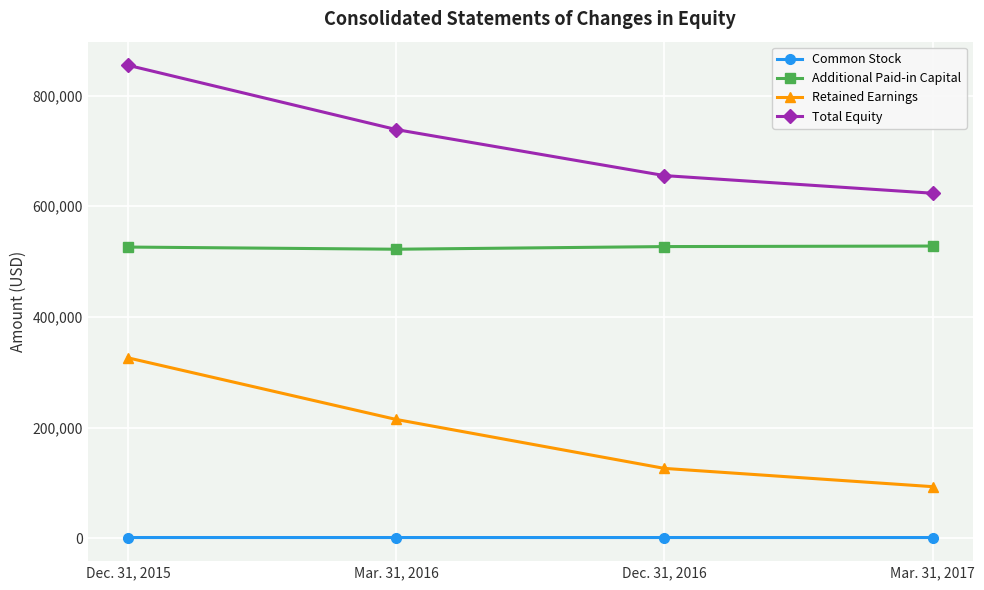

List the labels in order of Retained Earnings value, largest first.

Dec. 31, 2015, Mar. 31, 2016, Dec. 31, 2016, Mar. 31, 2017